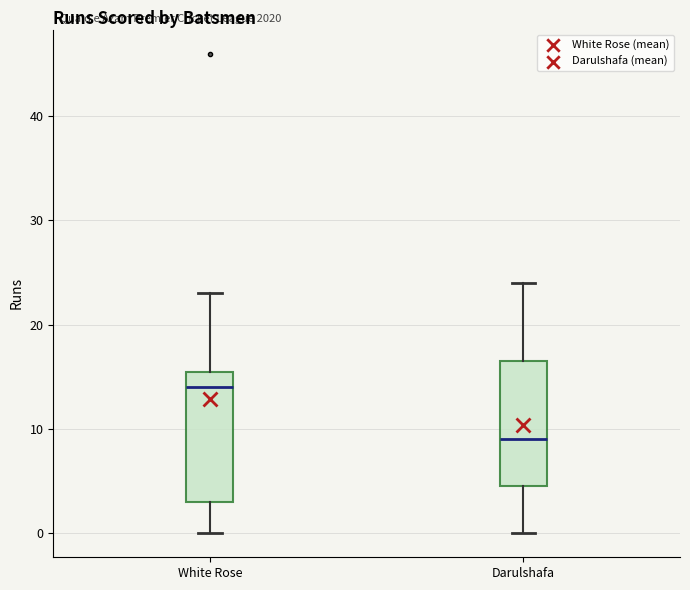

Which box has the highest median line?

White Rose